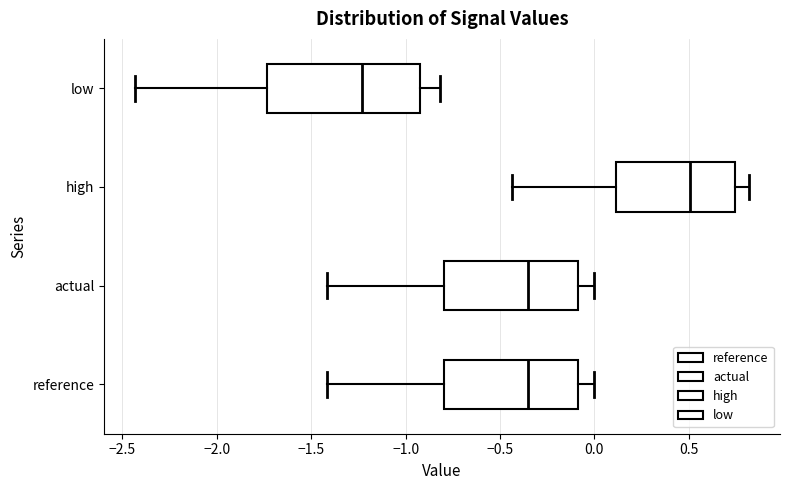

Which box is the widest, from its left edge to its right edge?

low